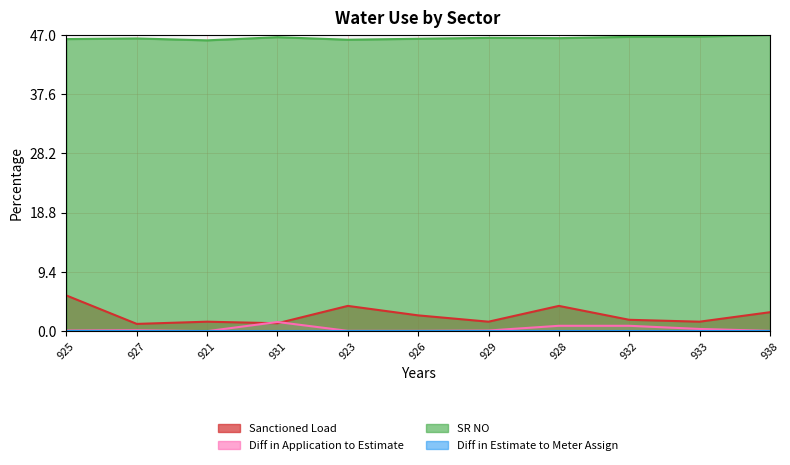

What is the label of the 1st point from the left?

925